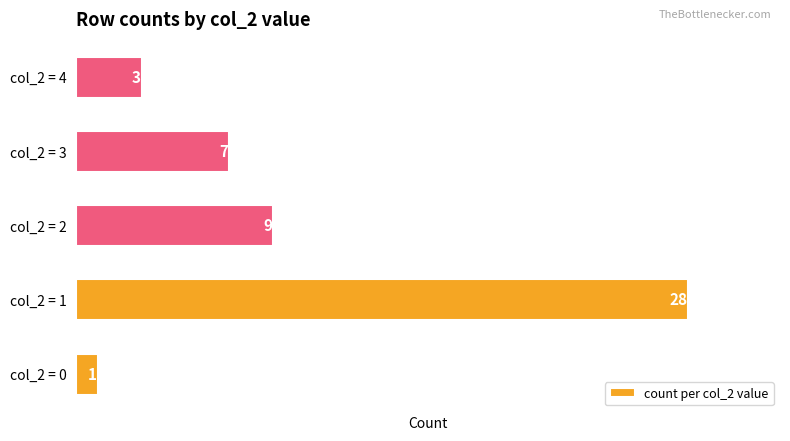

Reading bottom to top, what are all the values shown in this chart?

col_2 = 0=1	col_2 = 1=28	col_2 = 2=9	col_2 = 3=7	col_2 = 4=3